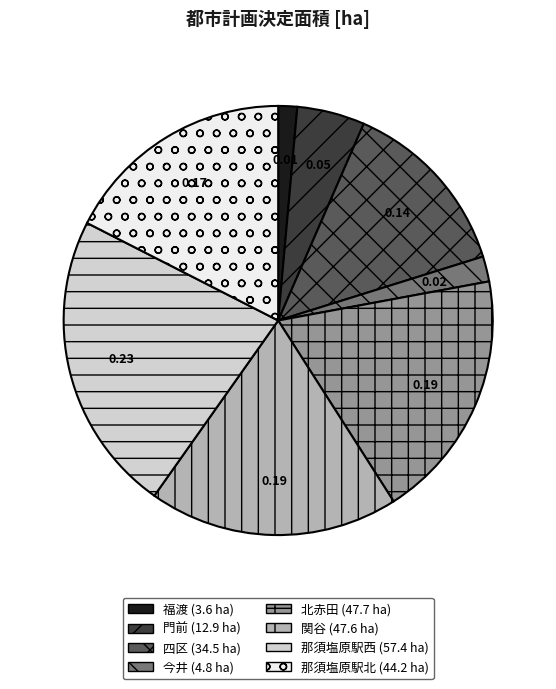

Which slice is the largest?

那須塩原駅西